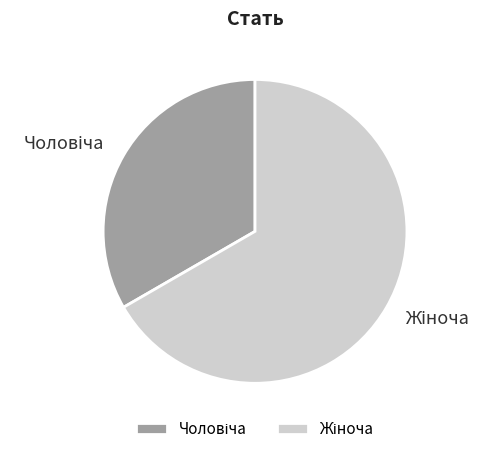

Is there any slice that represents more than half of the pie?

Yes